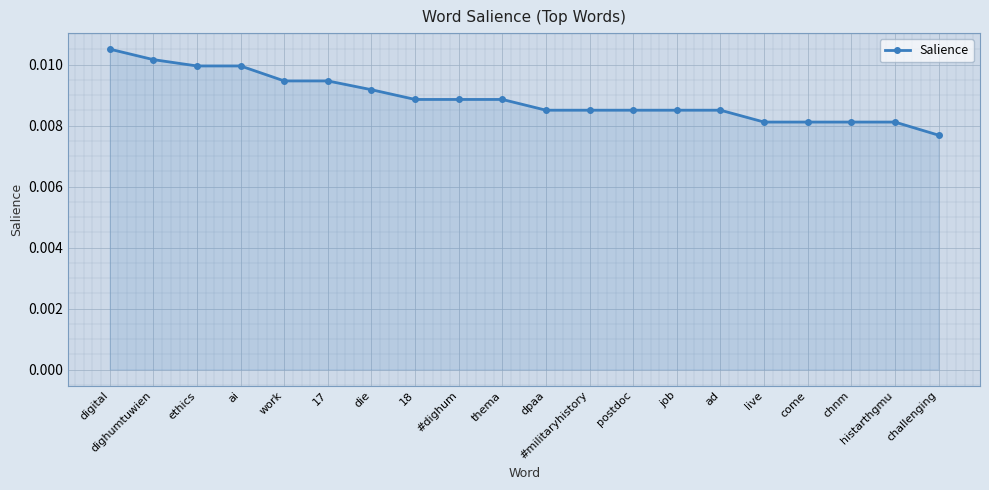

Which has a higher value, thema or ad?

thema